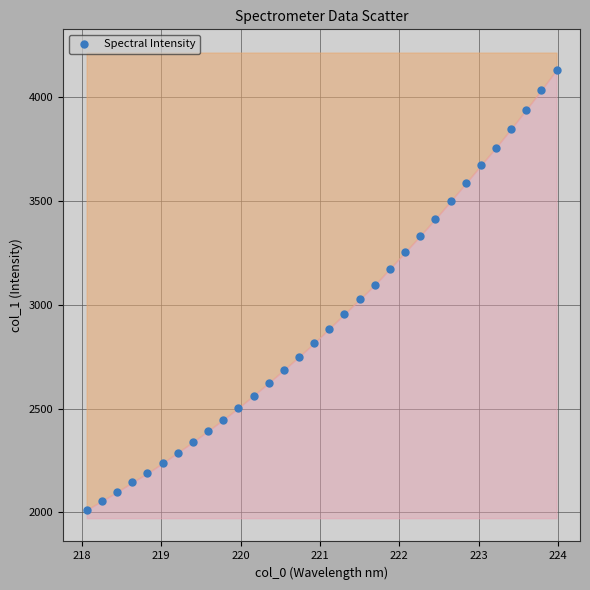

What is the range of X values (max minus min)?

5.9